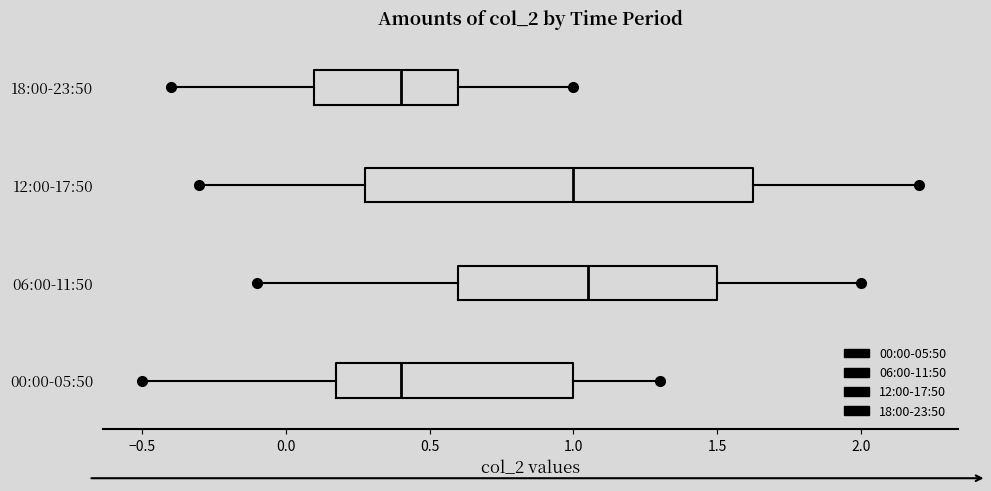

Reading bottom to top, transcribe this box plot: for each box, give where its median line is, the range the box spans, and where its two whiskers end, as read against the x-axis. The values are not printed on the chart, so give them approximately, as read against the axis.

00:00-05:50: median 0.40, box 0.20 to 1.00, whiskers -0.50 to 1.30
06:00-11:50: median 1.05, box 0.60 to 1.50, whiskers -0.10 to 2.00
12:00-17:50: median 1.00, box 0.30 to 1.65, whiskers -0.30 to 2.20
18:00-23:50: median 0.40, box 0.10 to 0.60, whiskers -0.40 to 1.00